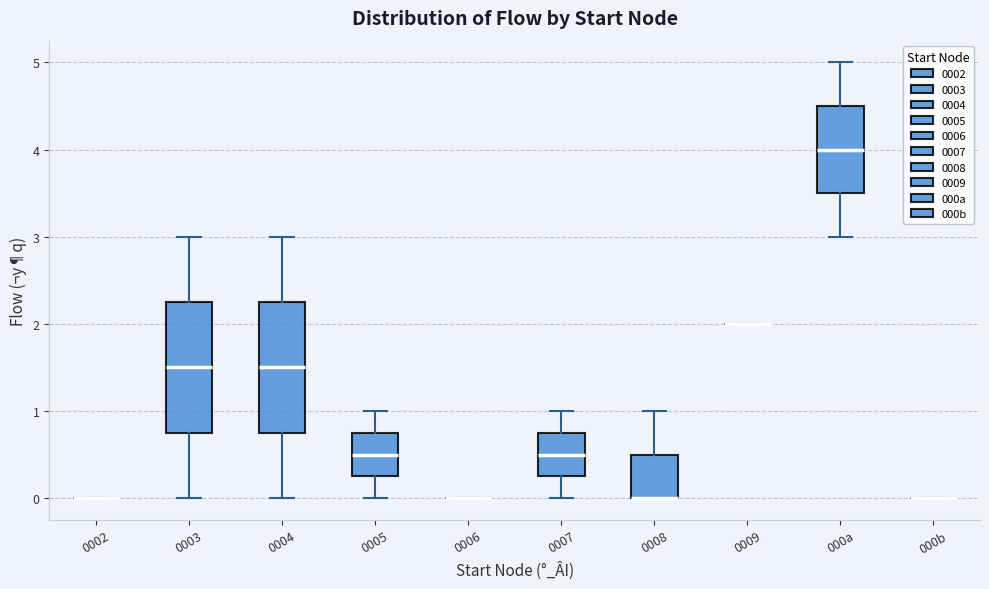

Reading left to right, transcribe this box plot: for each box, give where its median line is, the range the box spans, and where its two whiskers end, as read against the y-axis. The values are not printed on the chart, so give them approximately, as read against the axis.

0002: box collapsed to a line at 0.0, whiskers 0.0 to 0.0
0003: median 1.5, box 0.8 to 2.3, whiskers 0.0 to 3.0
0004: median 1.5, box 0.8 to 2.3, whiskers 0.0 to 3.0
0005: median 0.5, box 0.3 to 0.8, whiskers 0.0 to 1.0
0006: box collapsed to a line at 0.0, whiskers 0.0 to 0.0
0007: median 0.5, box 0.3 to 0.8, whiskers 0.0 to 1.0
0008: median 0.0 (drawn on the box's lower edge), box 0.0 to 0.5, whiskers 0.0 to 1.0
0009: box collapsed to a line at 2.0, whiskers 2.0 to 2.0
000a: median 4.0, box 3.5 to 4.5, whiskers 3.0 to 5.0
000b: box collapsed to a line at 0.0, whiskers 0.0 to 0.0